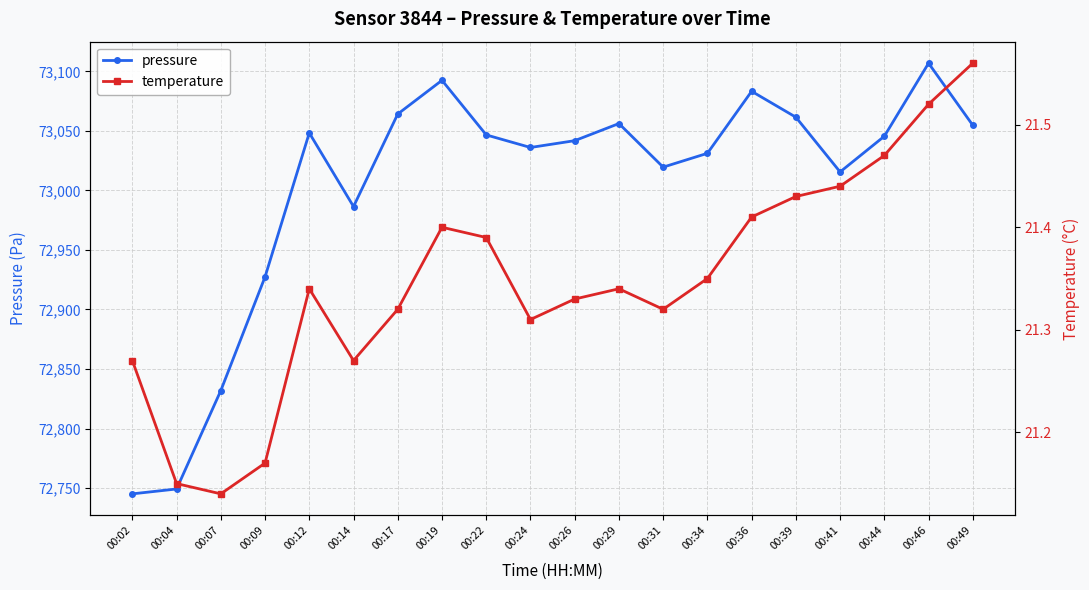

Which series changed the most between 00:26 and 00:39?

pressure